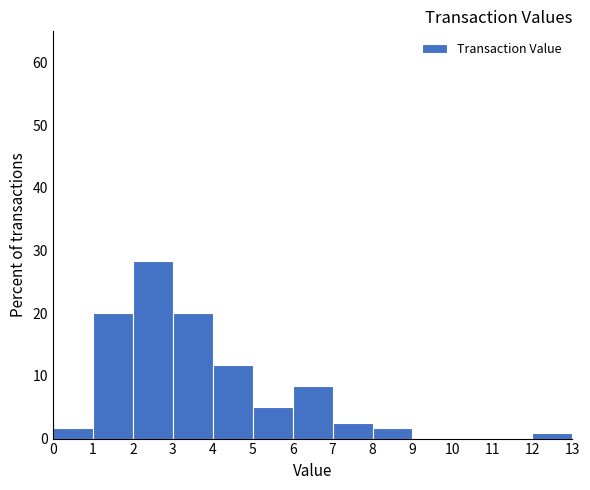

Reading left to right, list every bar in this chart as the range it spans on the x-axis followed by its height. The values are not printed on the chart, so give them approximately, as read against the axis.

0 to 1: 2
1 to 2: 20
2 to 3: 28
3 to 4: 20
4 to 5: 12
5 to 6: 5
6 to 7: 8
7 to 8: 3
8 to 9: 2
9 to 10: 0
10 to 11: 0
11 to 12: 0
12 to 13: under 1